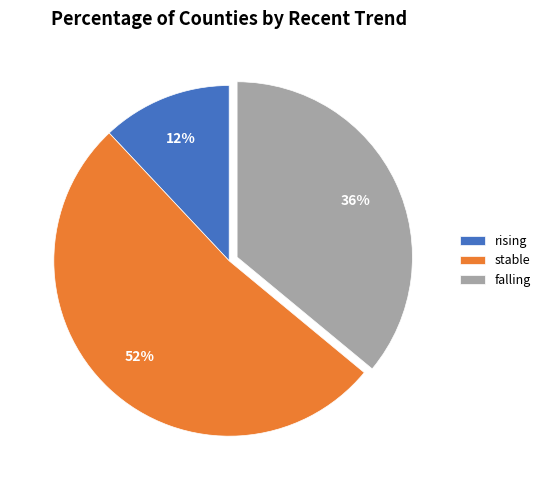

Which slice is the largest?

stable